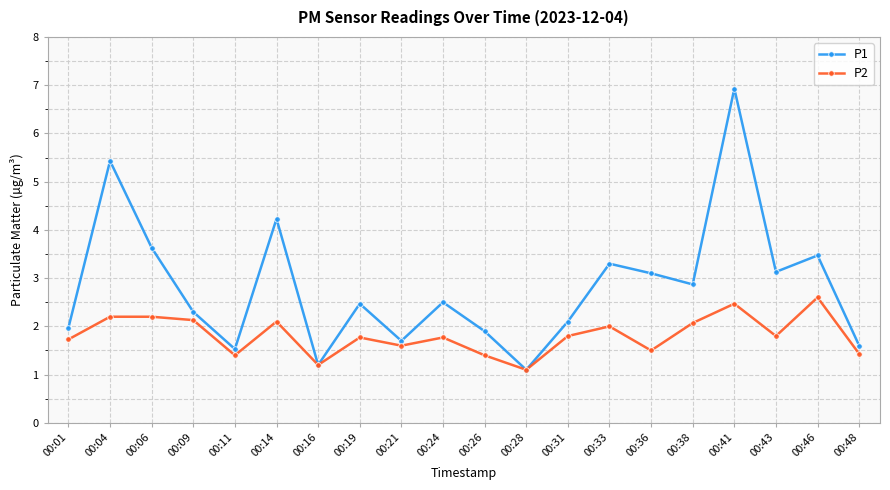

What is the sum of all P1 values?

56.5